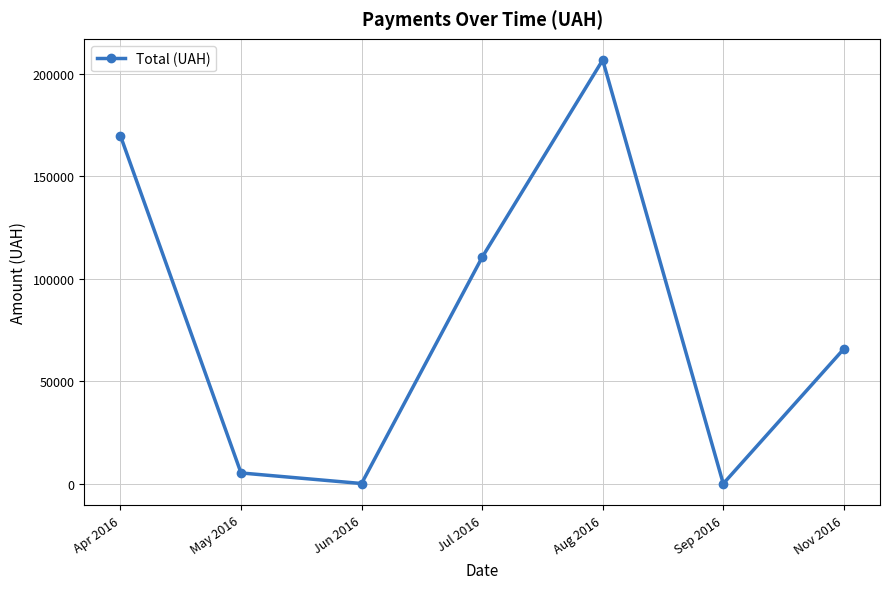

What is the ratio of the value at Aug 2016 to the value at Sep 2016?

2444.8